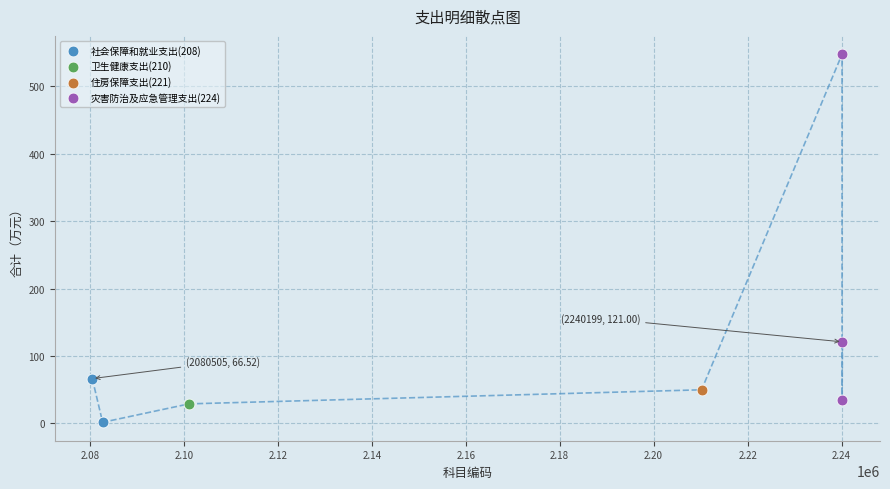

What are all the series names shown in the legend?

社会保障和就业支出(208), 卫生健康支出(210), 住房保障支出(221), 灾害防治及应急管理支出(224)